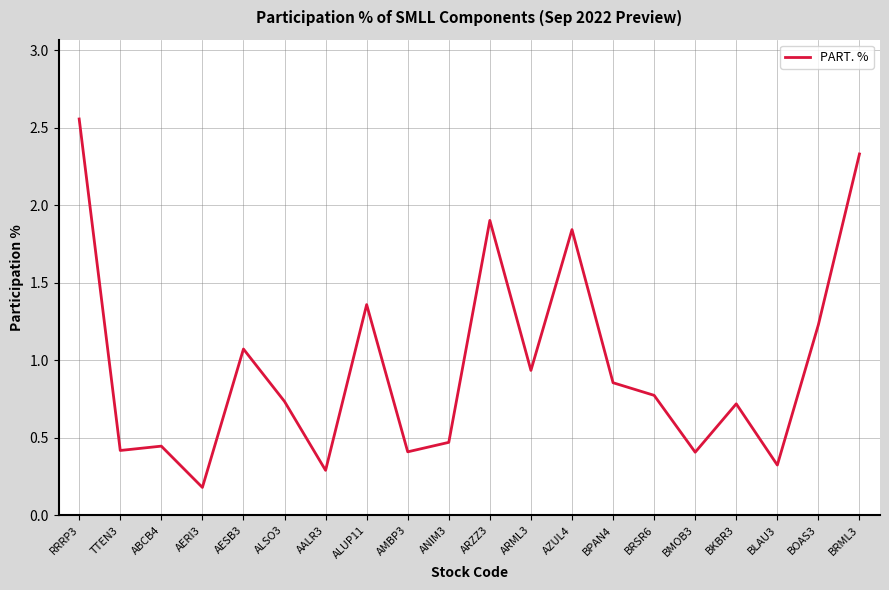

What is the change in value from AMBP3 to BPAN4?

+0.4